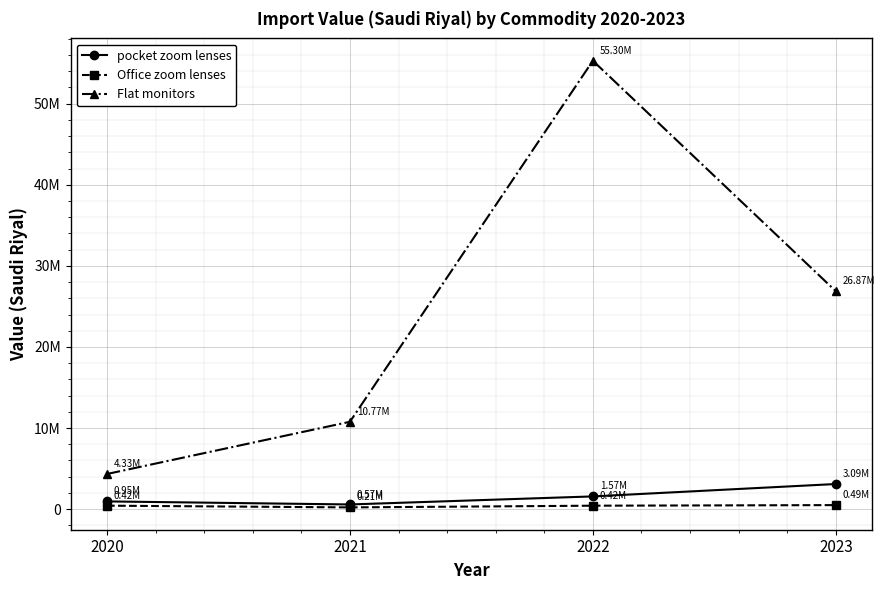

What are all the series names shown in the legend?

pocket zoom lenses, Office zoom lenses, Flat monitors